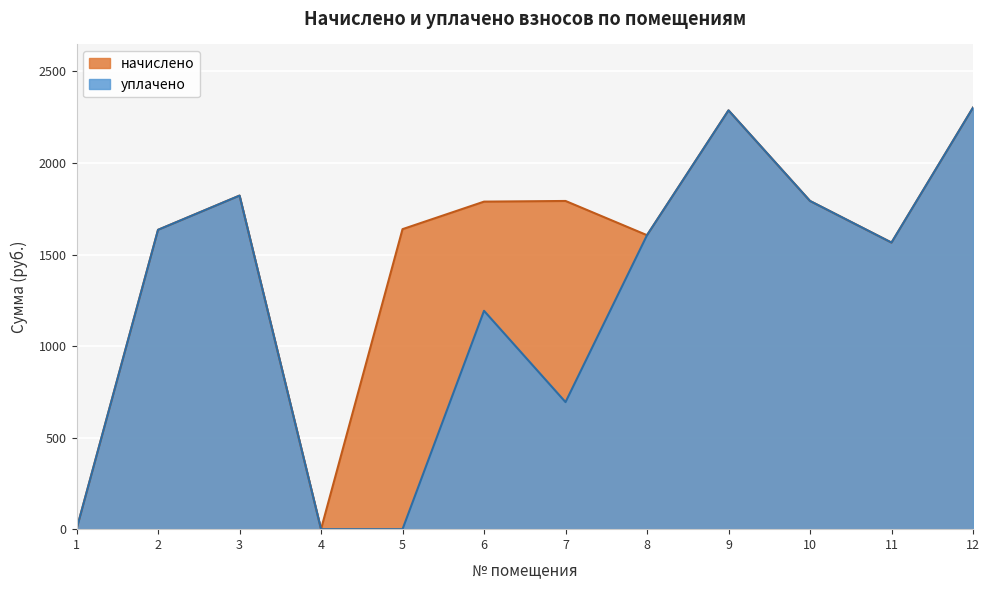

What is the average value of the начислено series?

1519.3